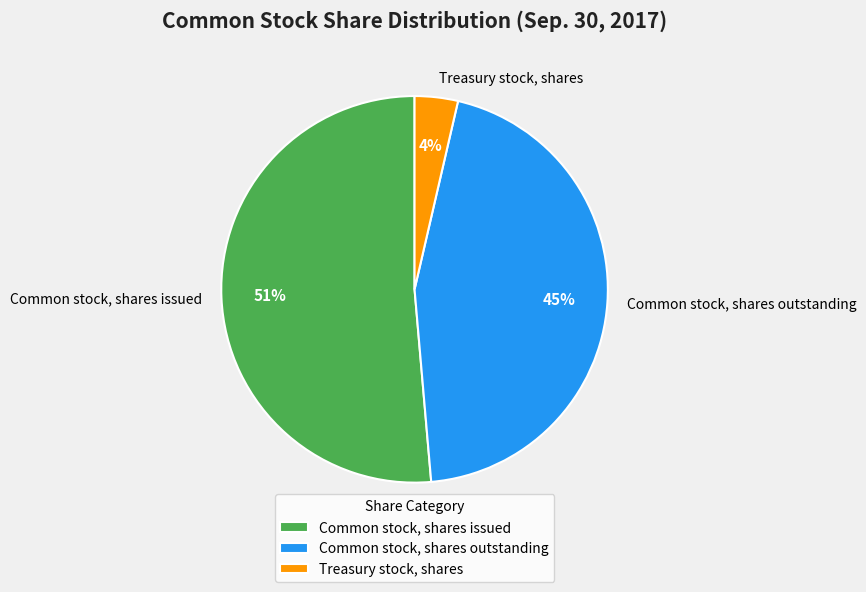

True or false: Treasury stock, shares accounts for 4% of the total.

True